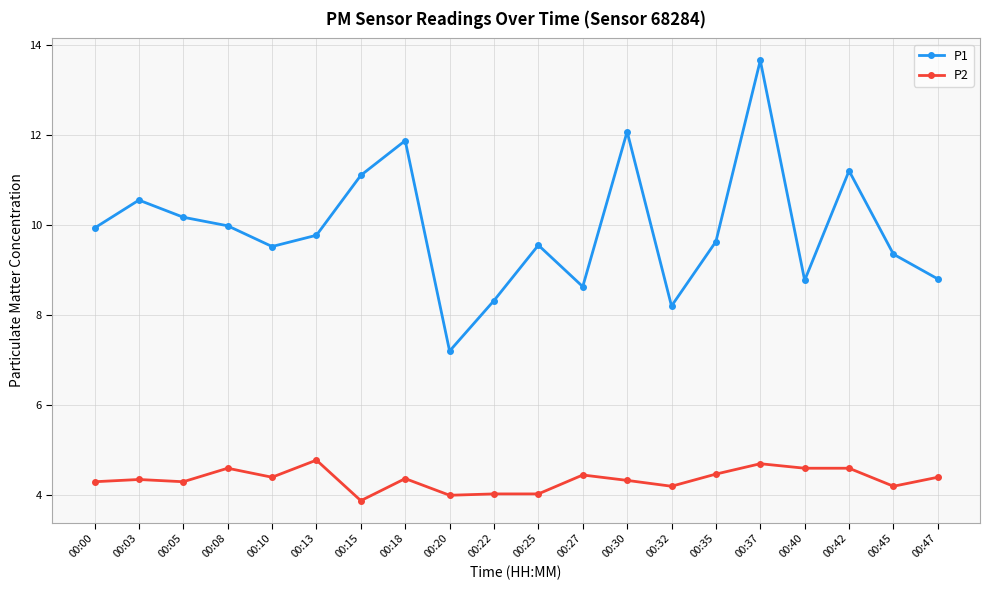

List the series in order of their overall mean, lowest first.

P2, P1